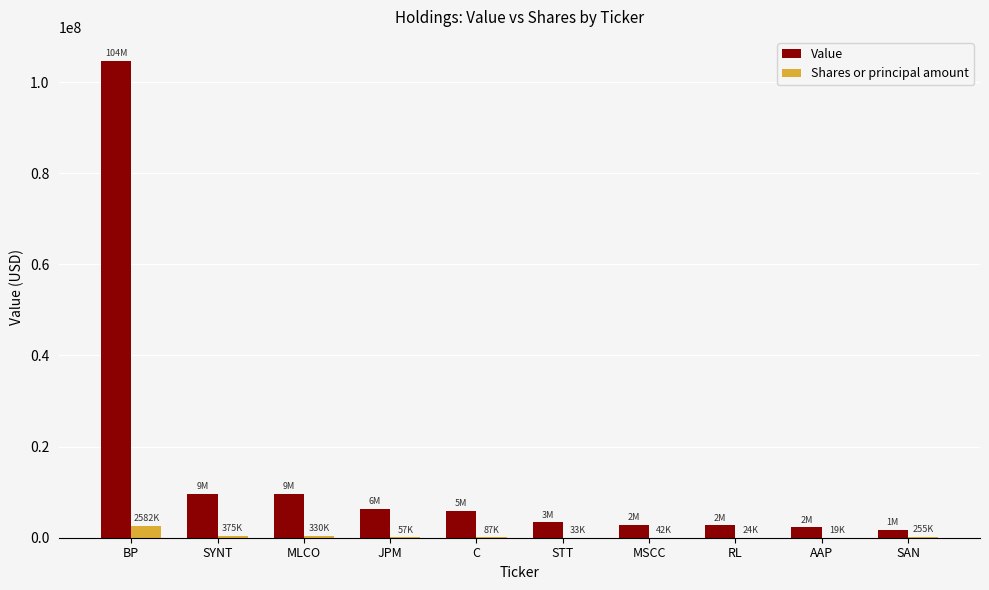

What is the total value across all series at MSCC?

2810775